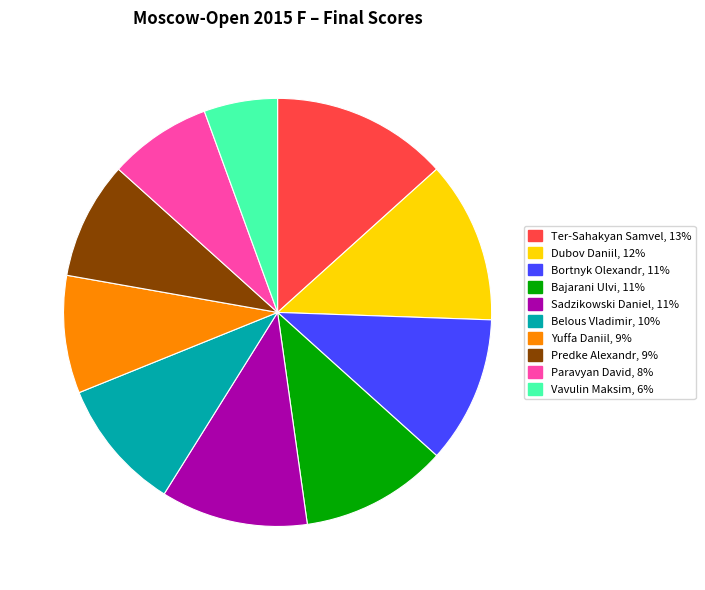

What is the ratio of the value at Bajarani Ulvi to the value at Vavulin Maksim?

2.0